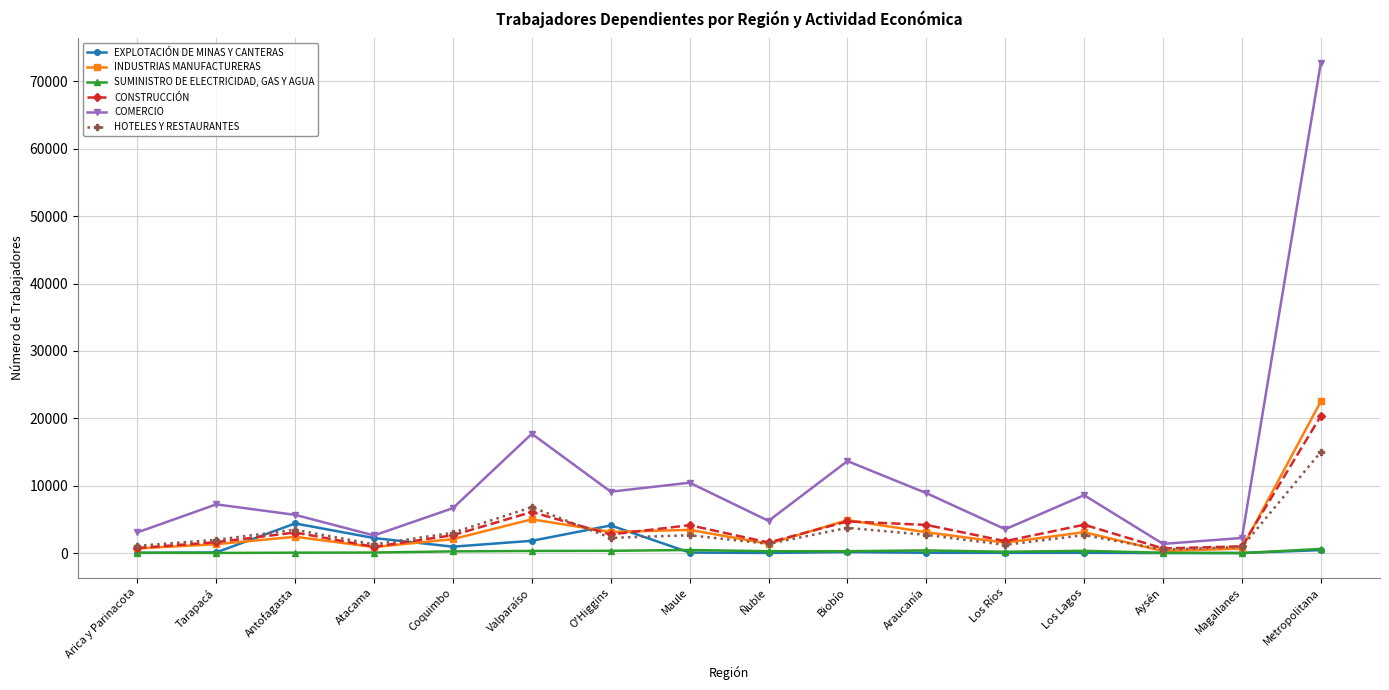

How many values in the SUMINISTRO DE ELECTRICIDAD, GAS Y AGUA series are below 288?

8